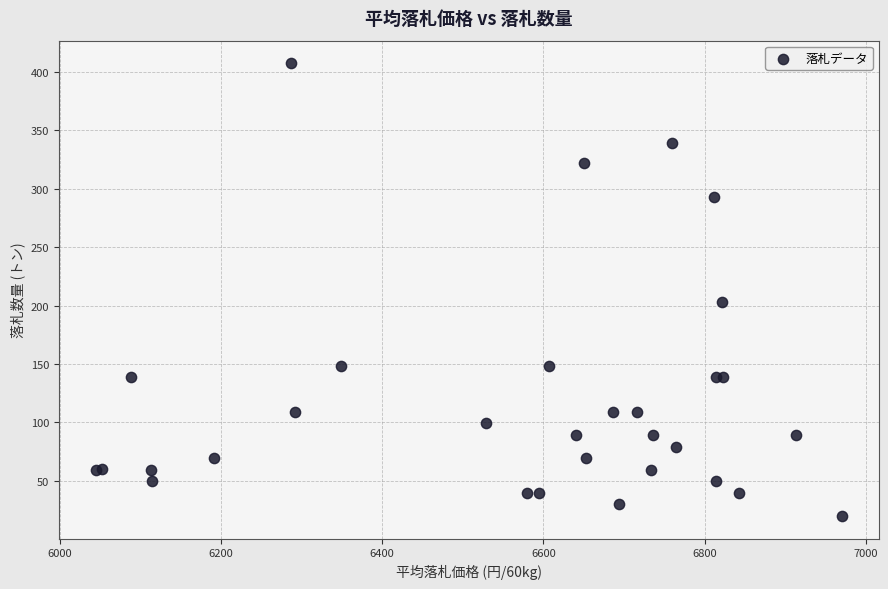

What Y value in the scatter plot is closest to 213?

202.9